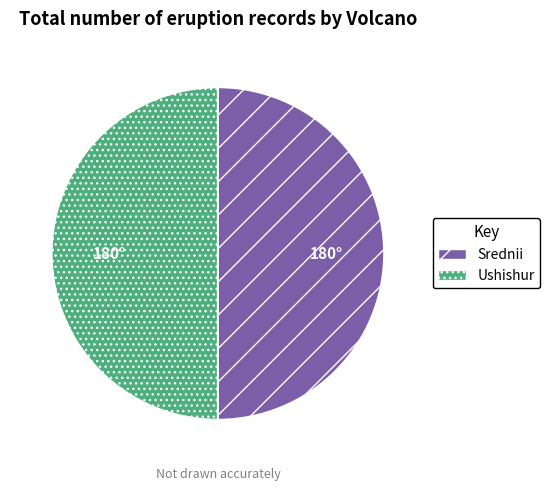

Do Ushishur and Srednii together represent more than half of the pie?

Yes